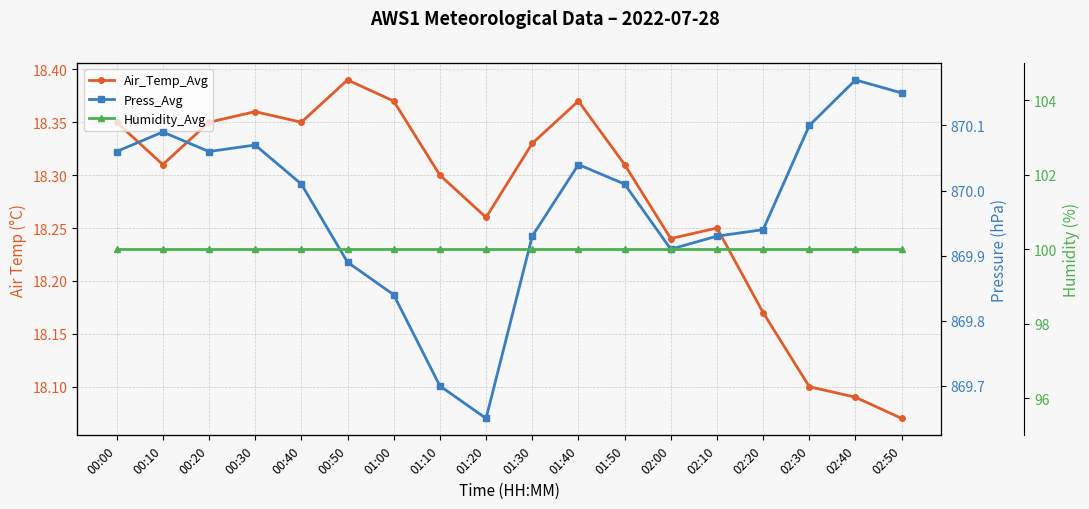

The value of Air_Temp_Avg at 01:50 is 18.3. True or false?

True